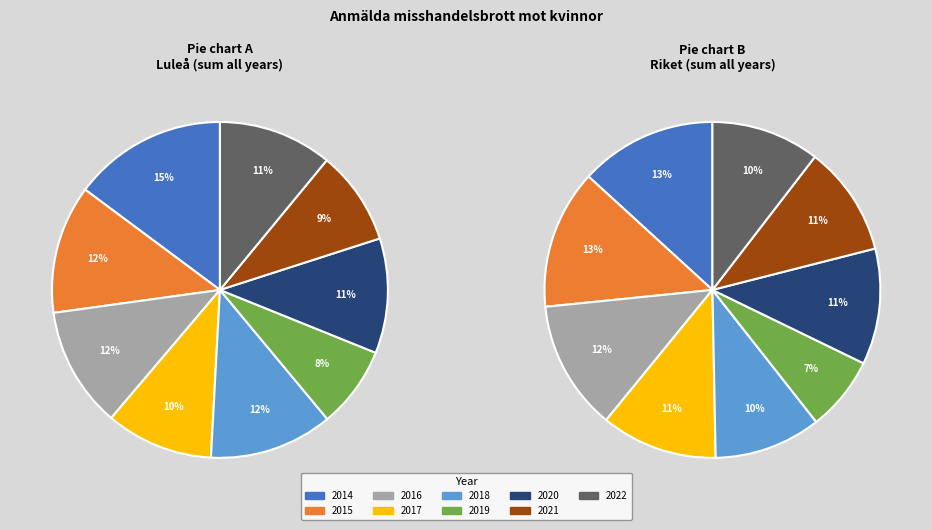

To the nearest percent, what portion does 2016 represent?

12%